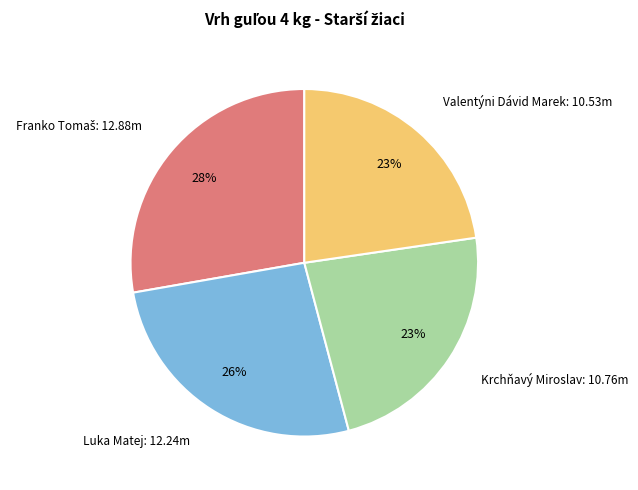

Does any single category account for the majority?

No